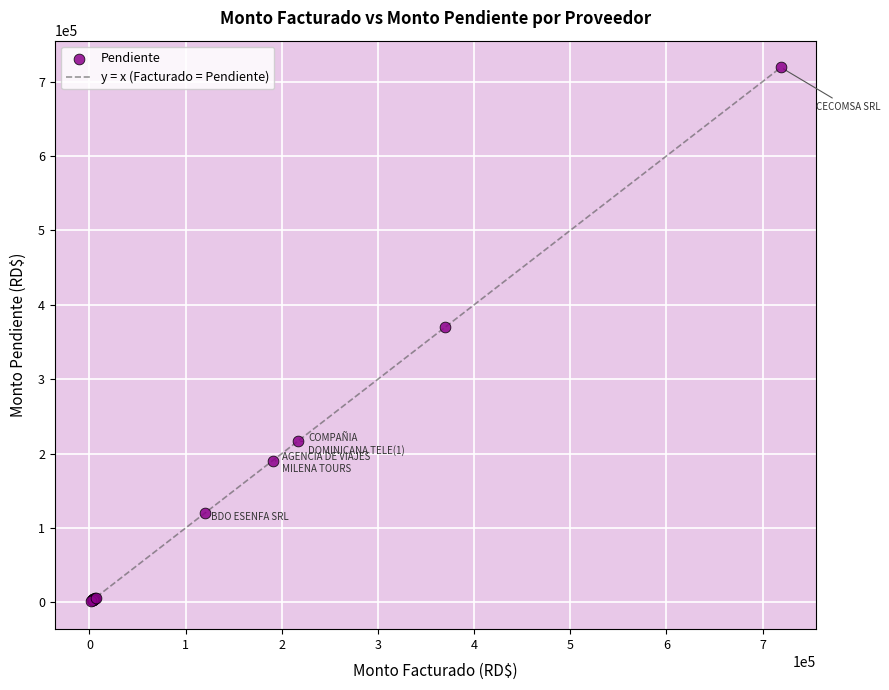

What Y value in the scatter plot is closest to 360590?

369626.8